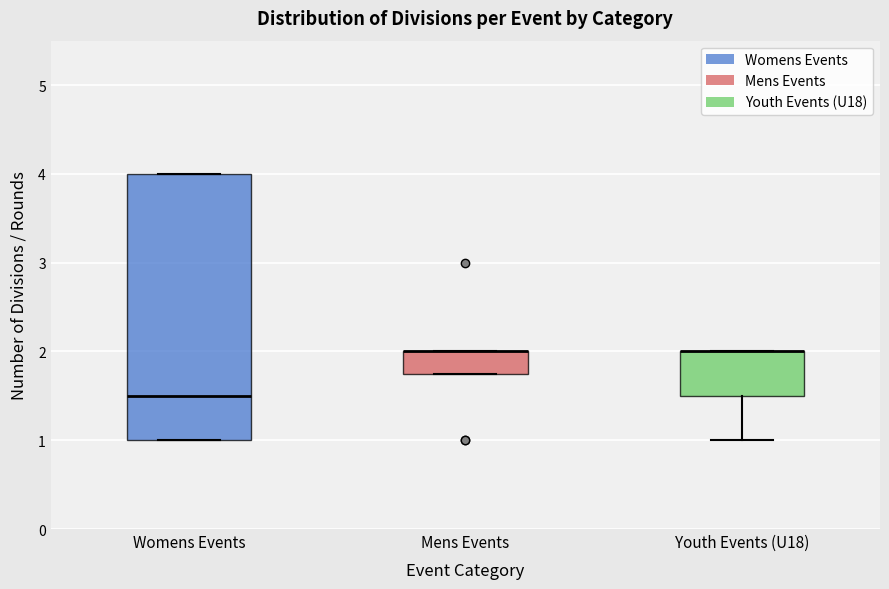

Comparing the boxes themselves (not the whiskers), which one is the tallest?

Womens Events